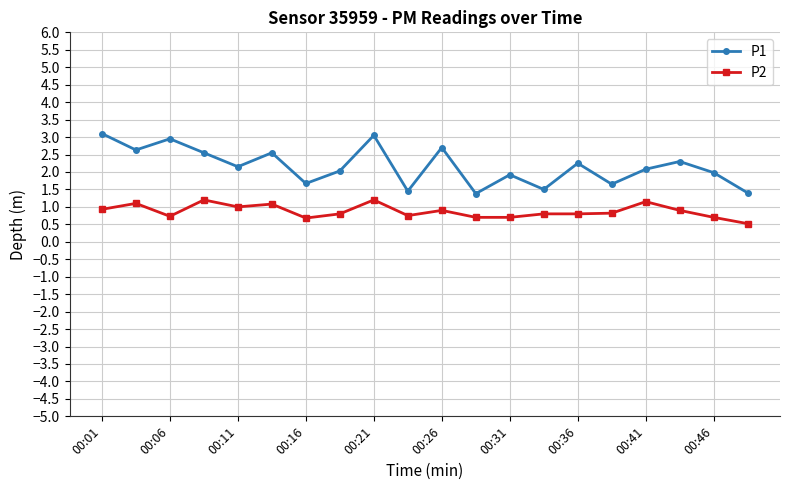

What is the value of the P1 point at the 3rd from the left?

3.0